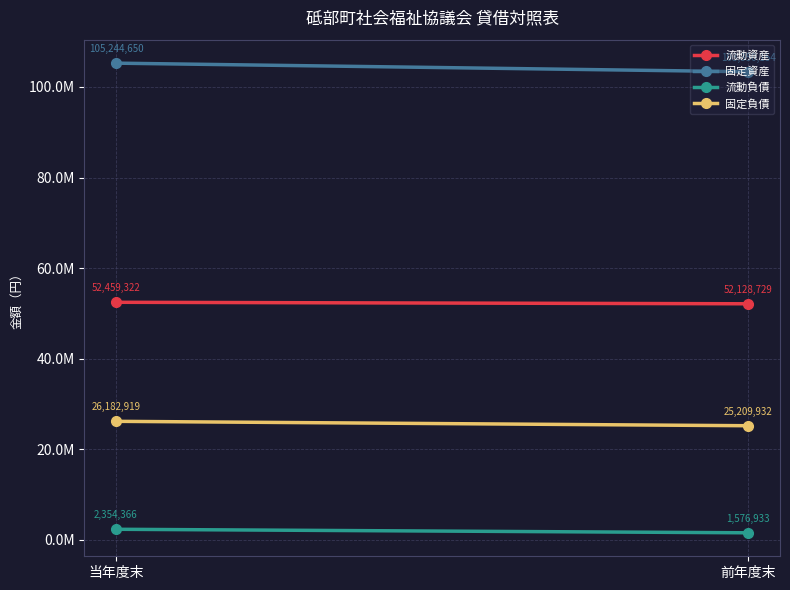

Rank the categories by 流動資産 value from highest to lowest.

当年度末, 前年度末